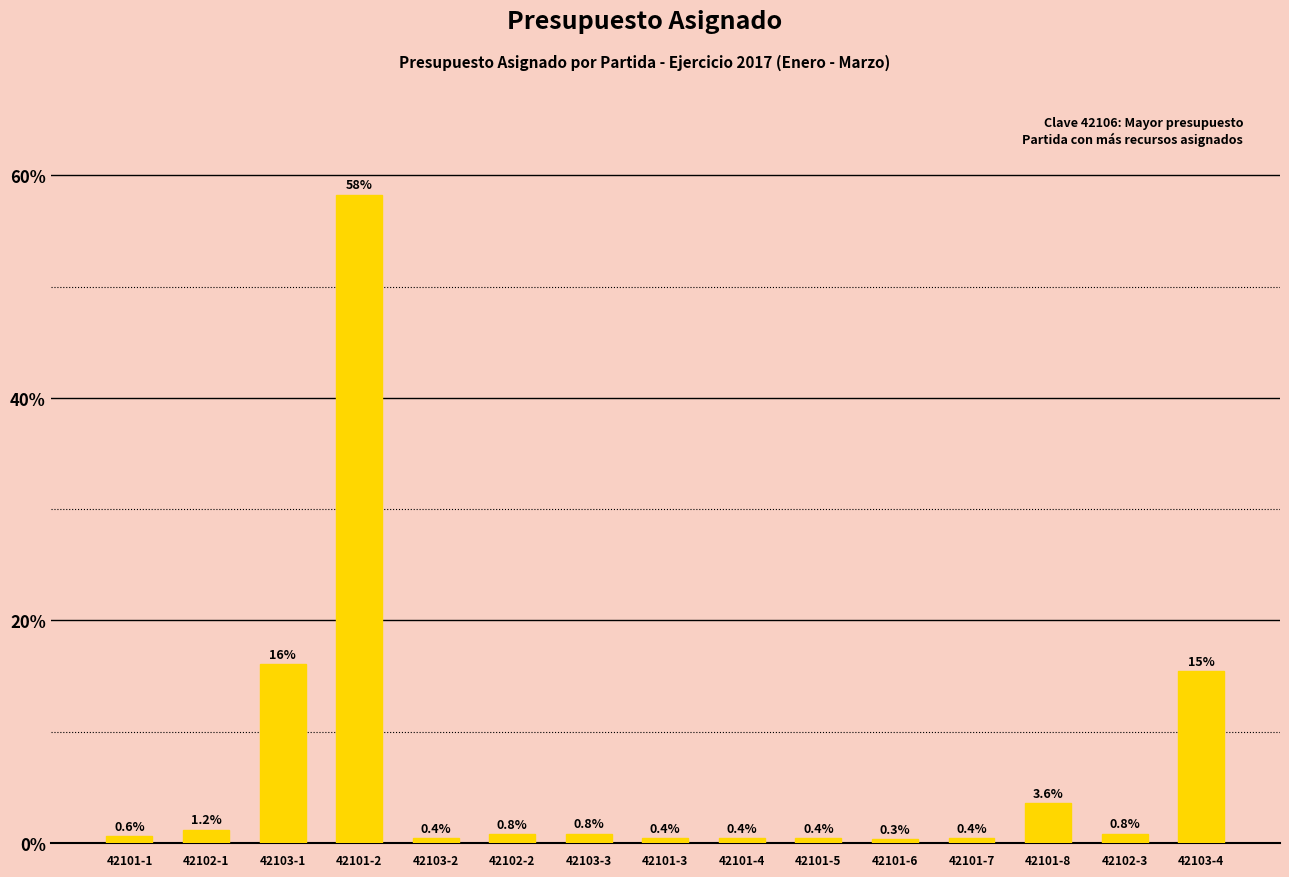

What is the difference between the maximum and minimum values?

57.9